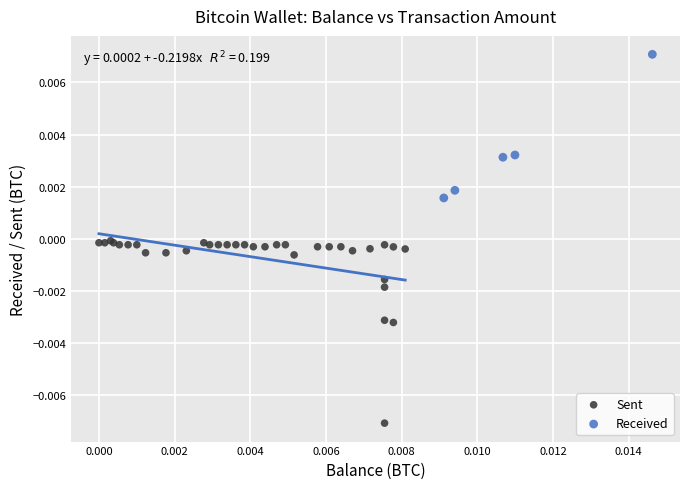

What are all the series names shown in the legend?

Sent, Received